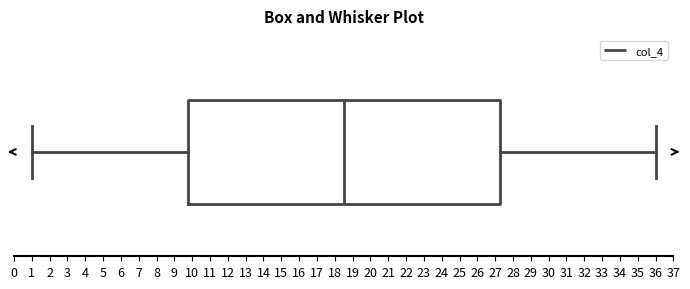

Where is the right edge of the box on the x-axis? The values are not printed on the chart, so give them approximately, as read against the axis.

27.3